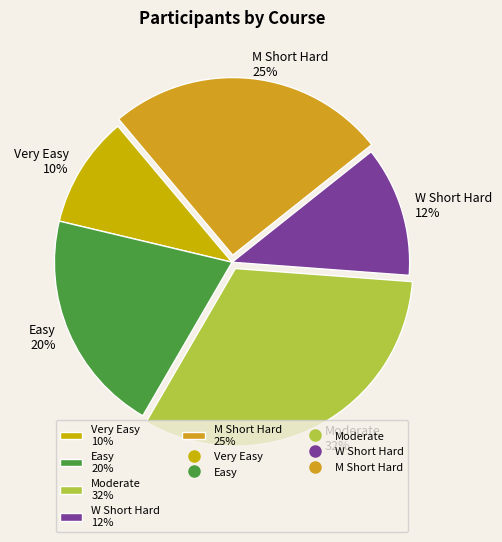

What is the largest slice in the pie chart?

Moderate 32%